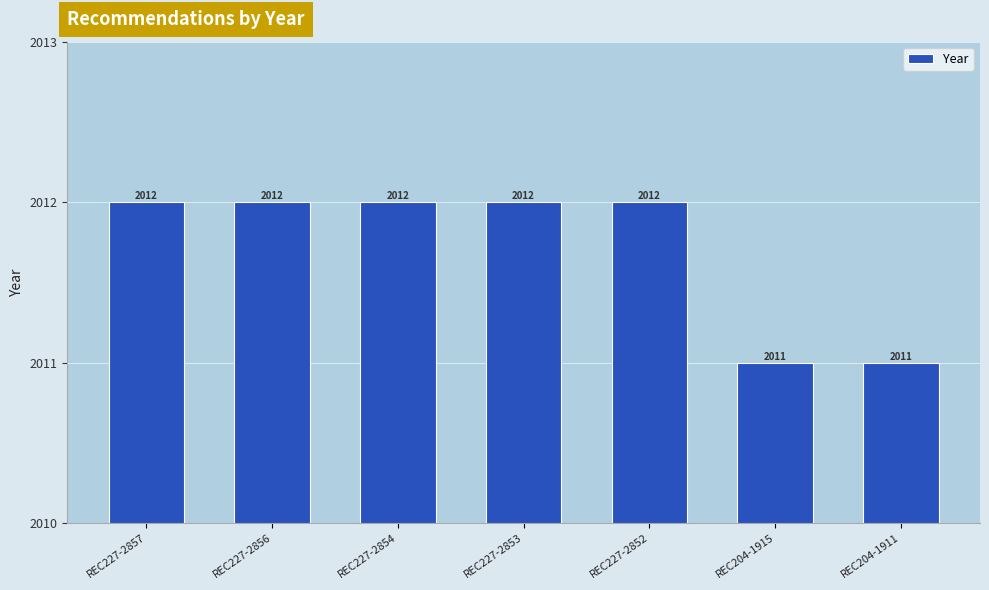

Reading left to right, what are all the values shown in this chart?

REC227-2857=2012	REC227-2856=2012	REC227-2854=2012	REC227-2853=2012	REC227-2852=2012	REC204-1915=2011	REC204-1911=2011